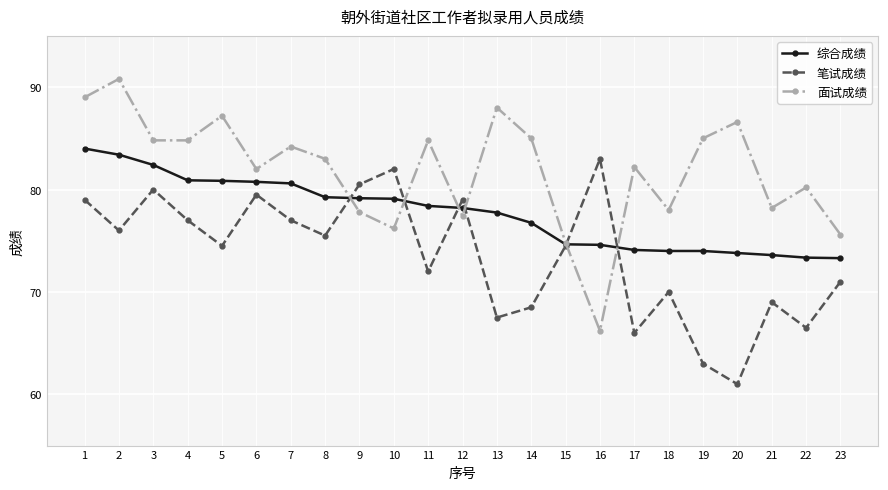

The value of 笔试成绩 at 7 is 77.0. True or false?

True